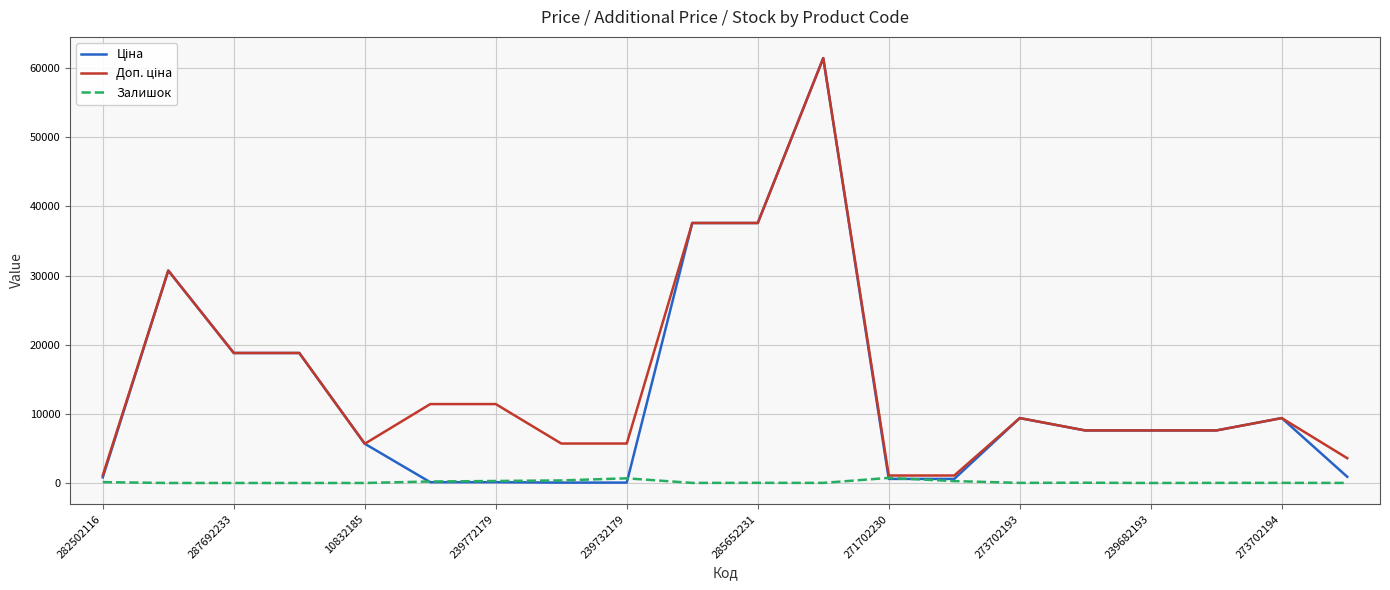

What is the greatest value displayed?

61434.3